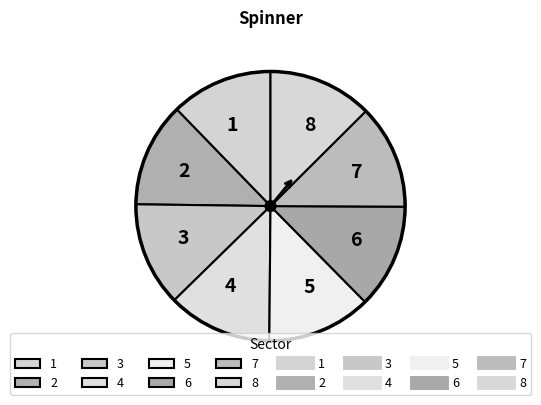

Combined, do 4 and 2 account for over 50%?

No